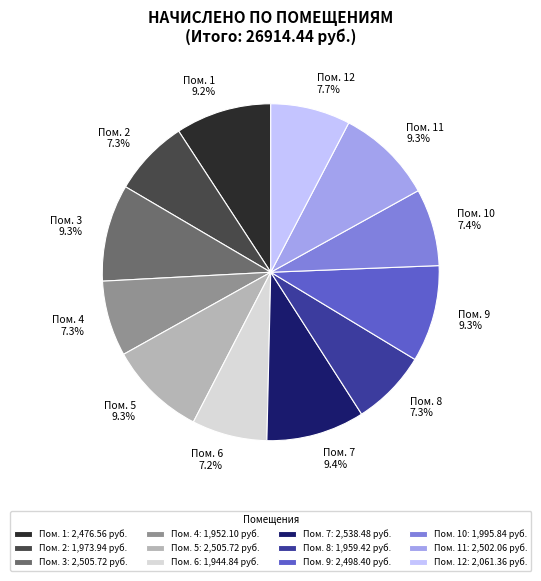

Combined, do Пом. 8: 1,959.42 руб. and Пом. 5: 2,505.72 руб. account for over 50%?

No